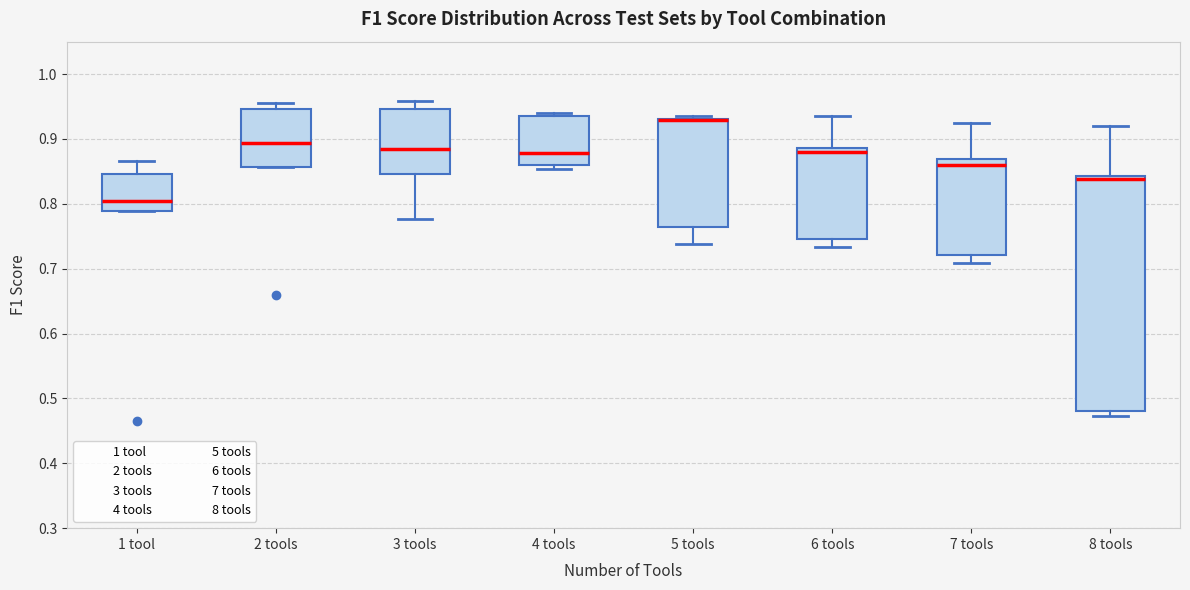

Reading left to right, transcribe this box plot: for each box, give where its median line is, the range the box spans, and where its two whiskers end, as read against the y-axis. The values are not printed on the chart, so give them approximately, as read against the axis.

1 tool: median 0.81, box 0.79 to 0.85, whiskers 0.79 to 0.87
2 tools: median 0.89, box 0.86 to 0.95, whiskers 0.86 to 0.96
3 tools: median 0.88, box 0.85 to 0.95, whiskers 0.78 to 0.96
4 tools: median 0.88, box 0.86 to 0.94, whiskers 0.85 to 0.94 (just above the box's upper edge)
5 tools: median 0.93 (drawn on the box's upper edge), box 0.76 to 0.93, whiskers 0.74 to 0.93 (just above the box's upper edge)
6 tools: median 0.88, box 0.75 to 0.89, whiskers 0.73 to 0.93
7 tools: median 0.86, box 0.72 to 0.87, whiskers 0.71 to 0.92
8 tools: median 0.84 (just below the box's upper edge), box 0.48 to 0.84, whiskers 0.47 to 0.92